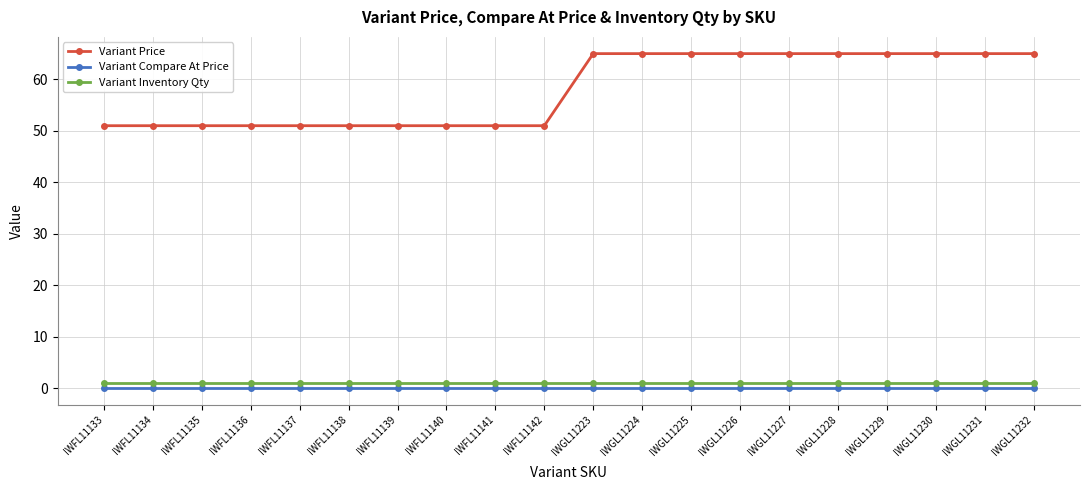

List the series in order of their peak value, lowest first.

Variant Compare At Price, Variant Inventory Qty, Variant Price